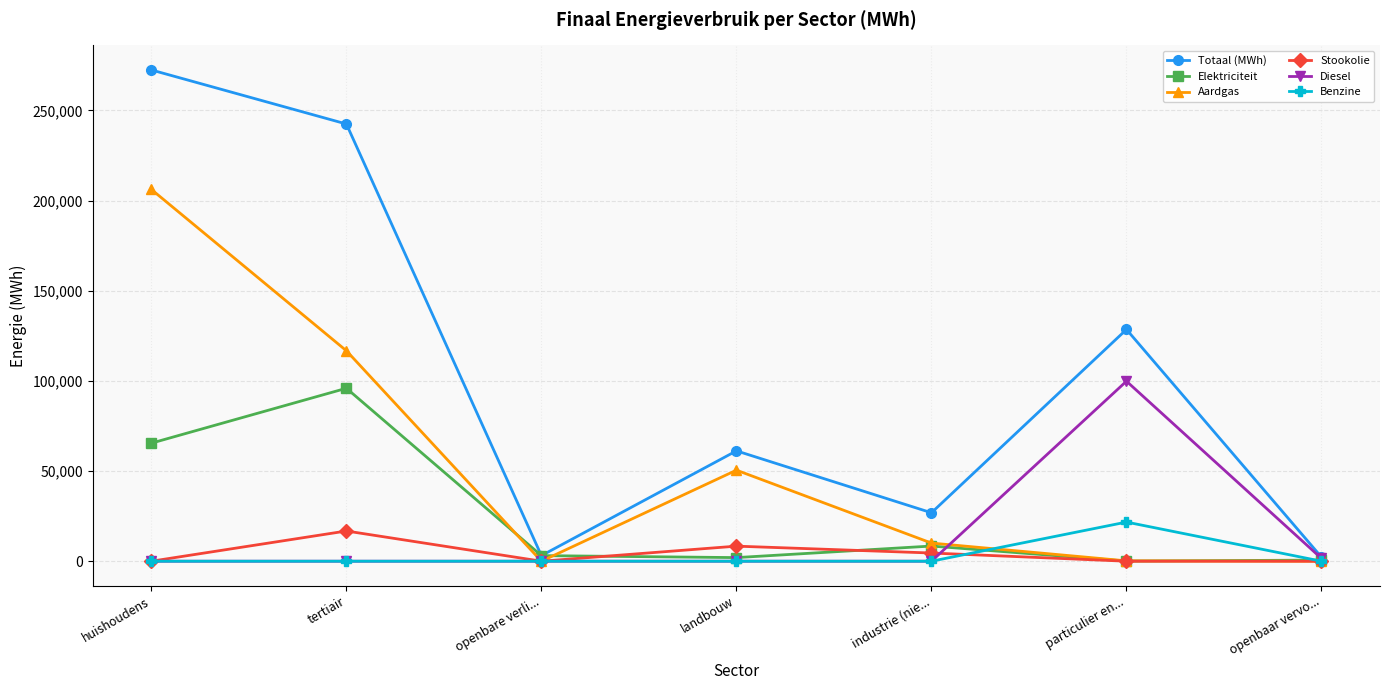

Which series has the widest spread of values?

Totaal (MWh)